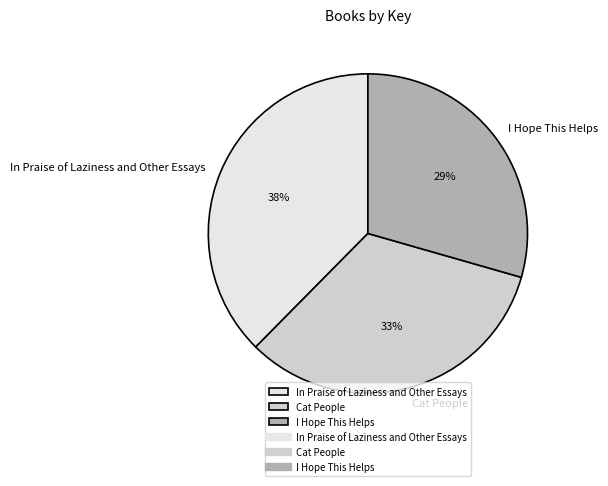

Does any single category account for the majority?

No